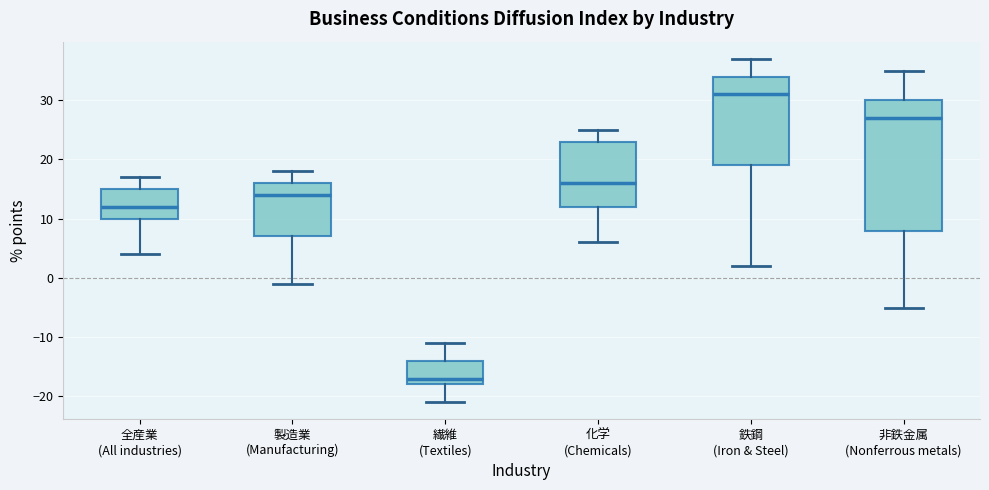

Which box is the tallest, from its lower edge to its upper edge?

非鉄金属 (Nonferrous metals)